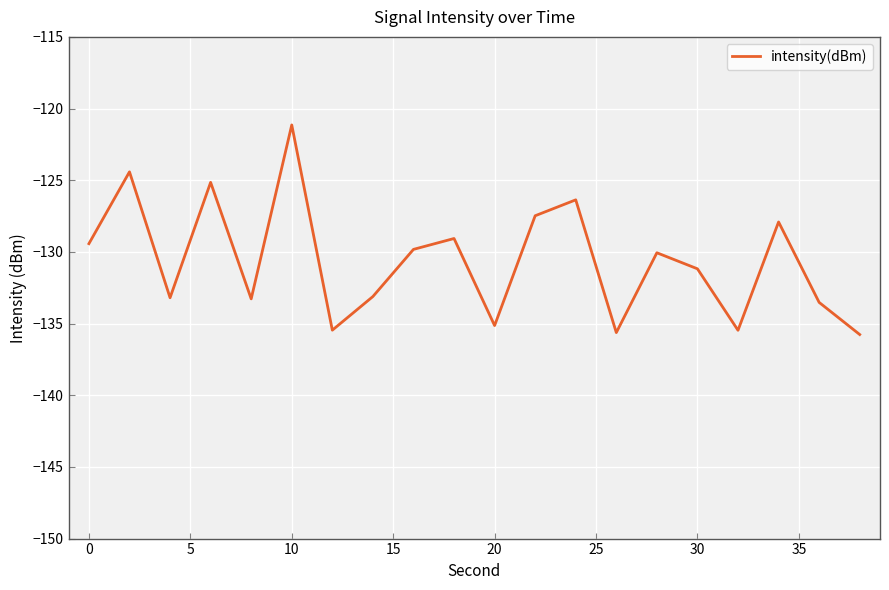

What is the difference between the maximum and minimum values?

14.6